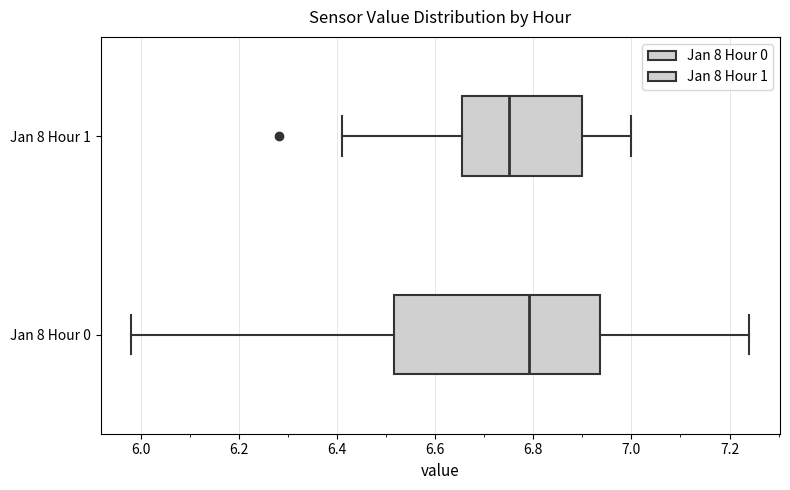

Where does the left whisker of the box for Jan 8 Hour 0 end on the x-axis? The values are not printed on the chart, so give them approximately, as read against the axis.

5.98